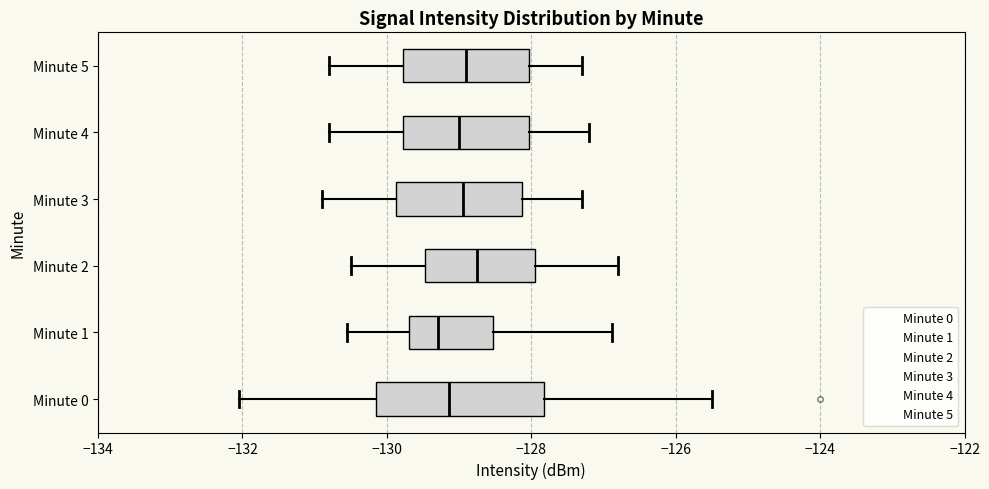

Comparing the boxes themselves (not the whiskers), which one is the widest?

Minute 0